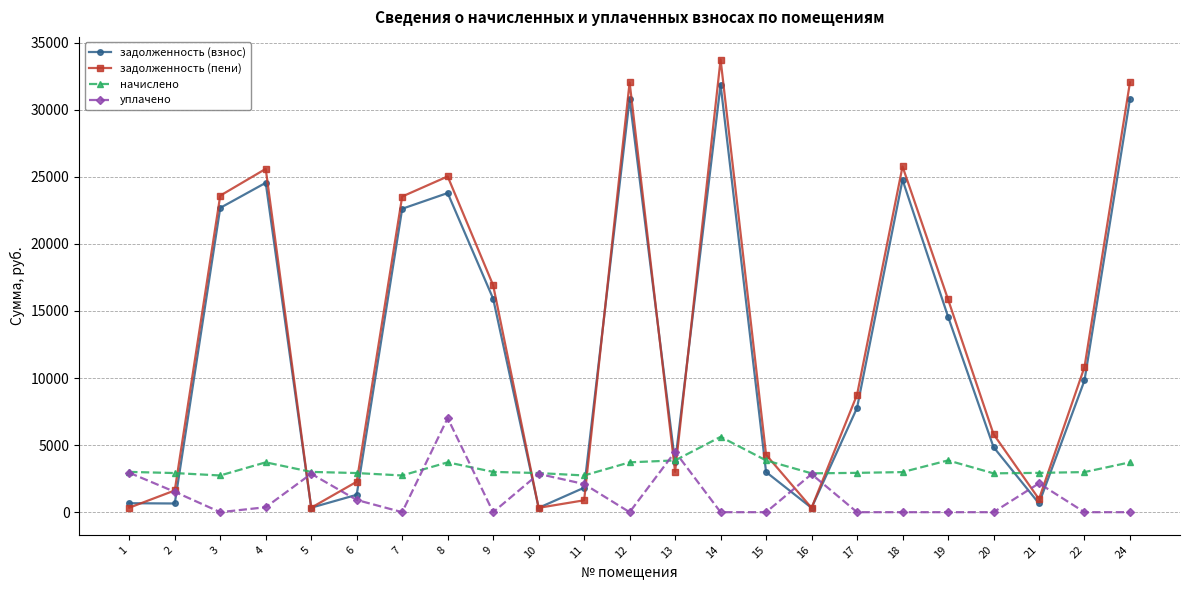

What is the lowest value of the начислено series?

2736.0